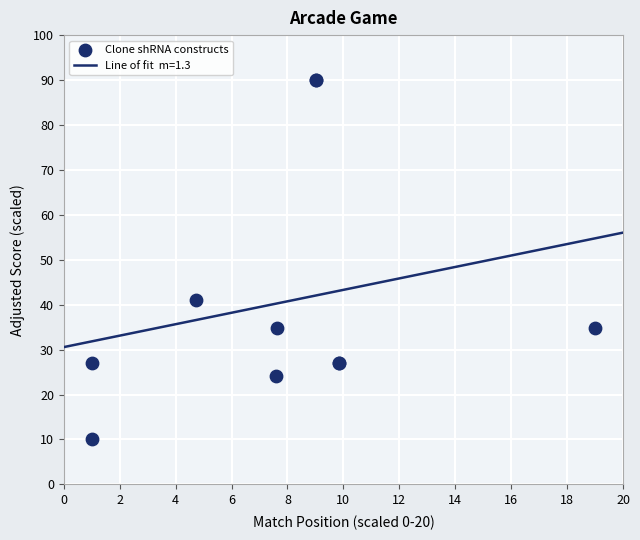

What Y value in the scatter plot is closest to 50?

41.1